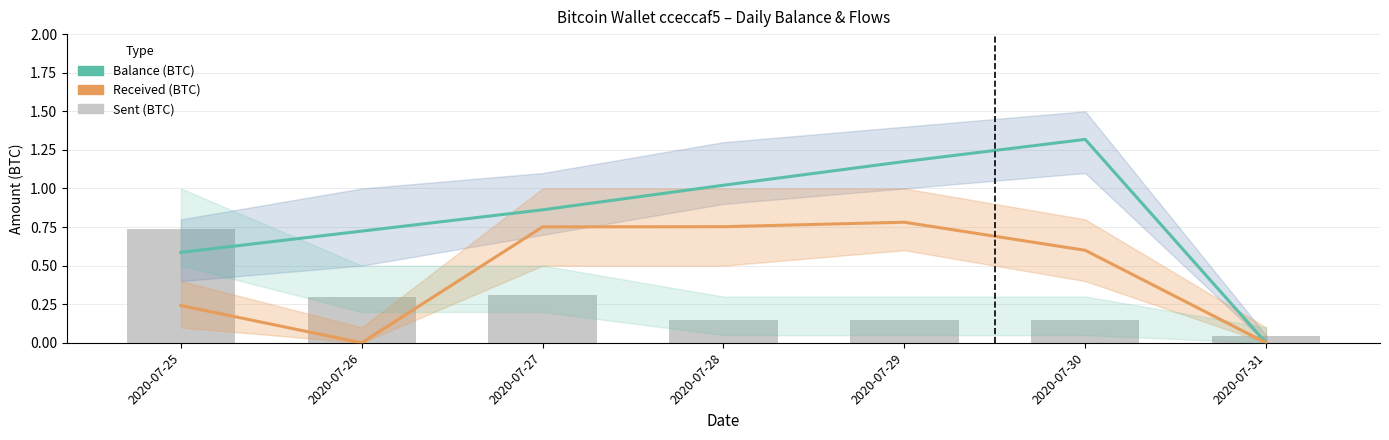

What is the maximum value shown in the chart?

1.3